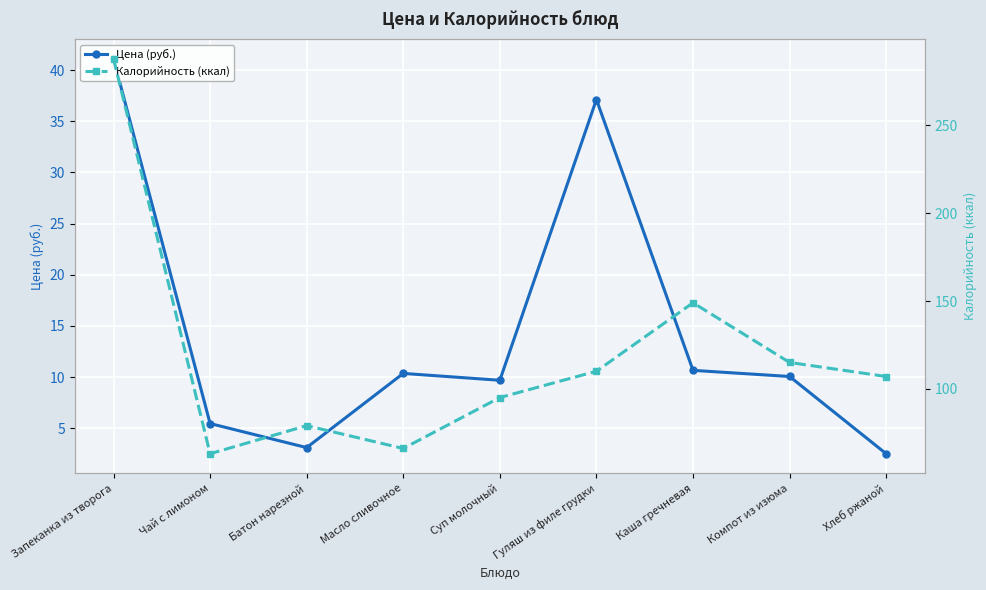

At which label is Цена (руб.) closest to 21?

Каша гречневая